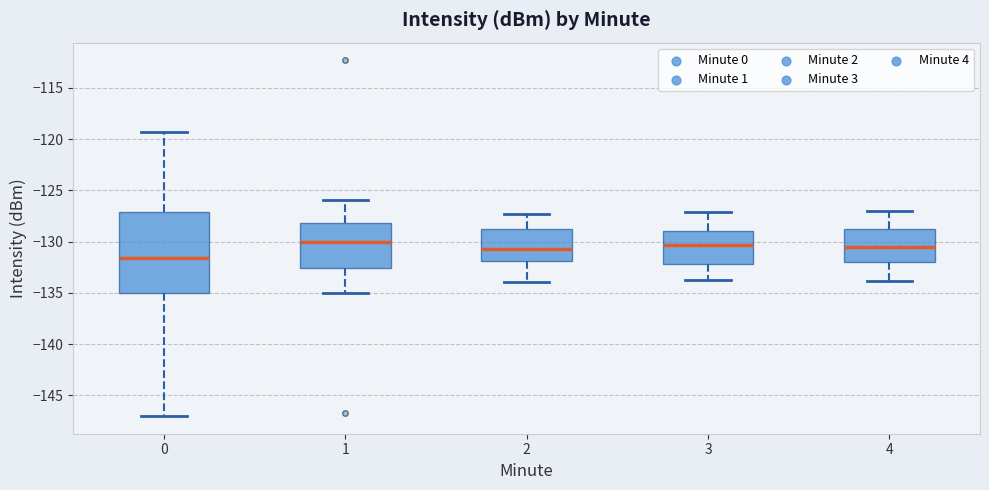

Which box's median line is the lowest?

0